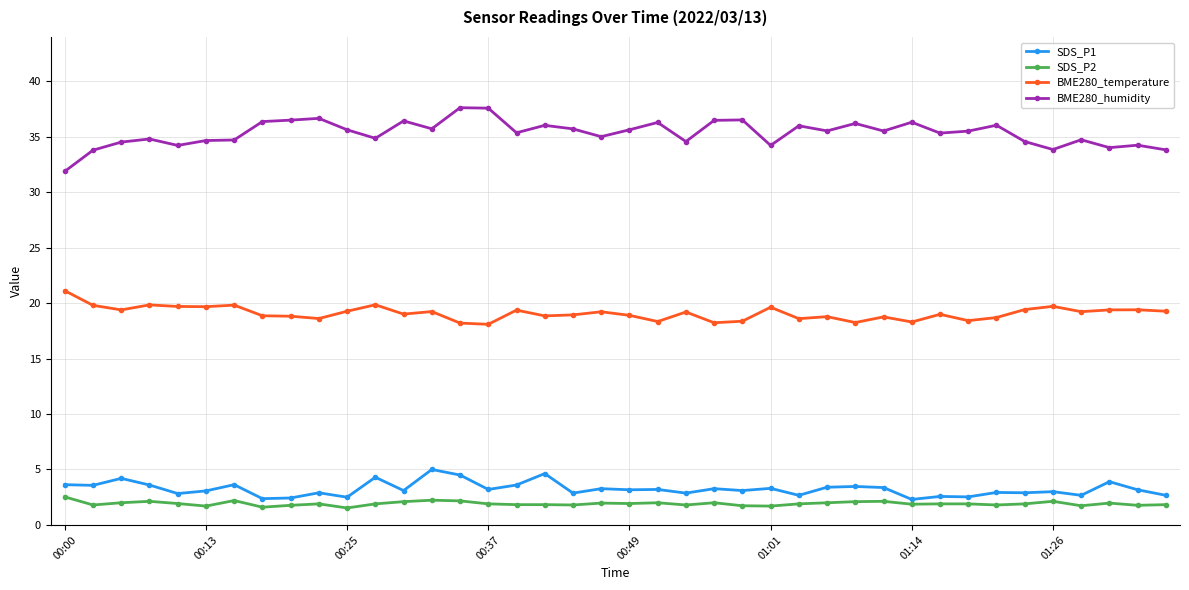

What is the value of the BME280_humidity point at the 32nd from the left?

35.3